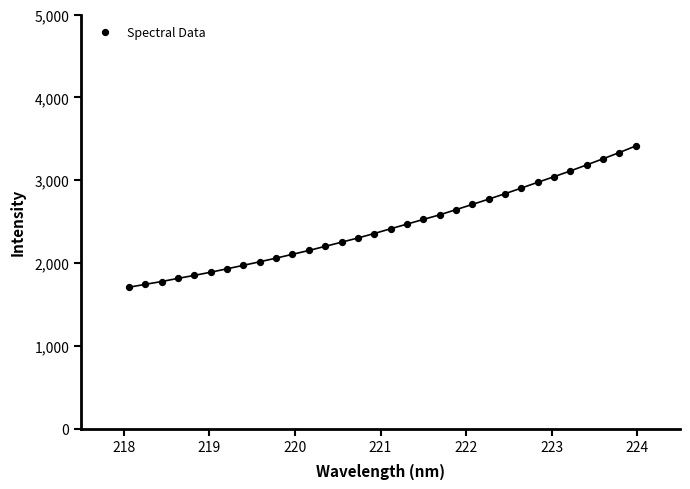

What is the range of Y values (max minus min)?

1704.9